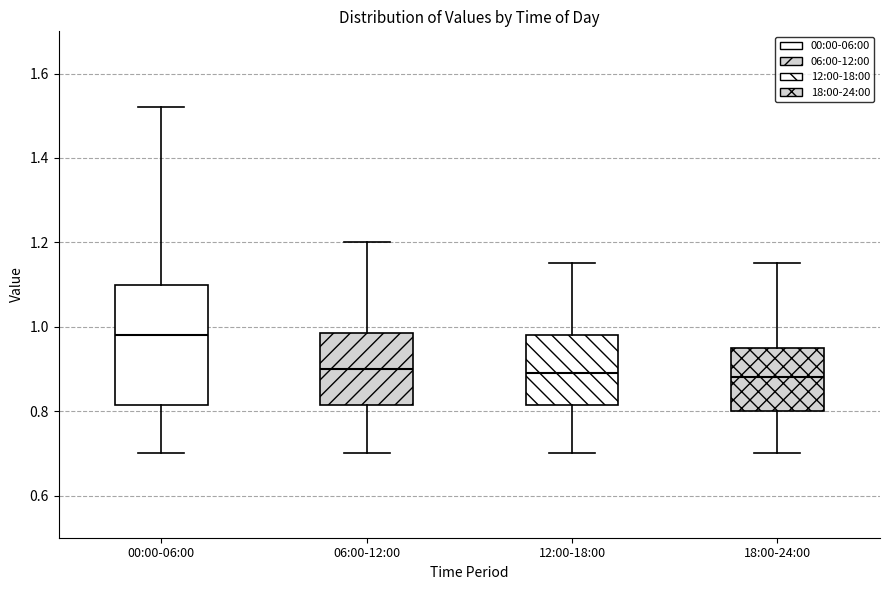

Reading left to right, read every box against the y-axis: the position of its median line, the range the box covers, and the ends of its whiskers. The values are not printed on the chart, so give them approximately, as read against the axis.

00:00-06:00: median 0.98, box 0.82 to 1.10, whiskers 0.70 to 1.52
06:00-12:00: median 0.90, box 0.82 to 0.98, whiskers 0.70 to 1.20
12:00-18:00: median 0.90, box 0.82 to 0.98, whiskers 0.70 to 1.16
18:00-24:00: median 0.88, box 0.80 to 0.96, whiskers 0.70 to 1.16